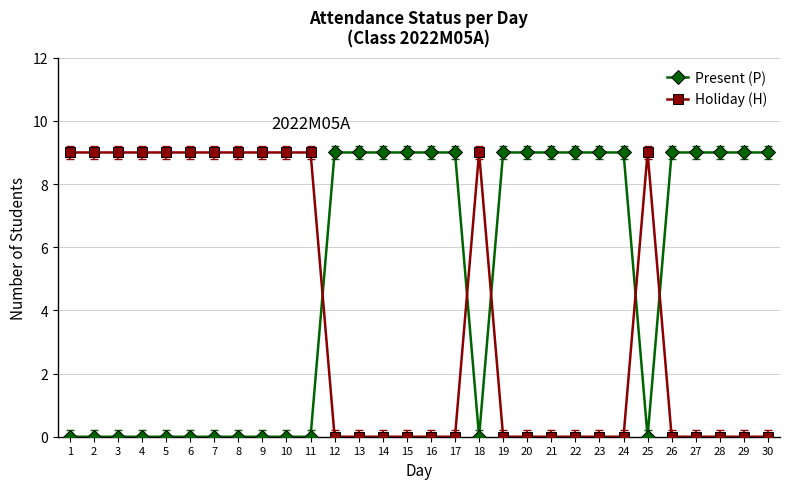

How many lines are shown in the chart?

2